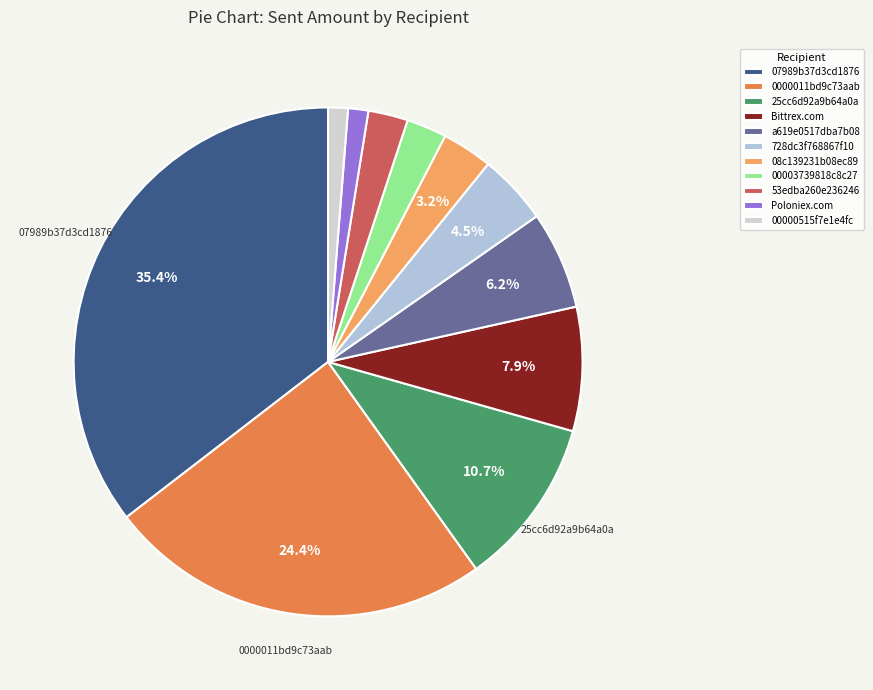

To the nearest percent, what is the difference between the largest and smallest slice percentages?

34%